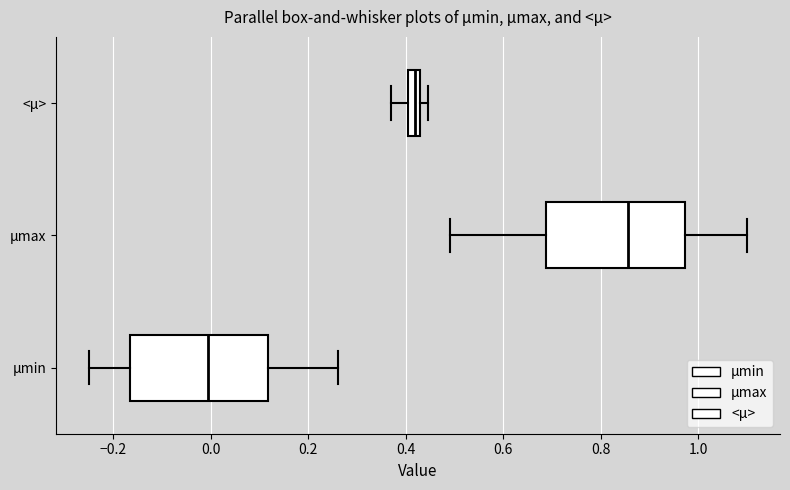

Where is the left edge of the box for µmin on the x-axis? The values are not printed on the chart, so give them approximately, as read against the axis.

-0.16